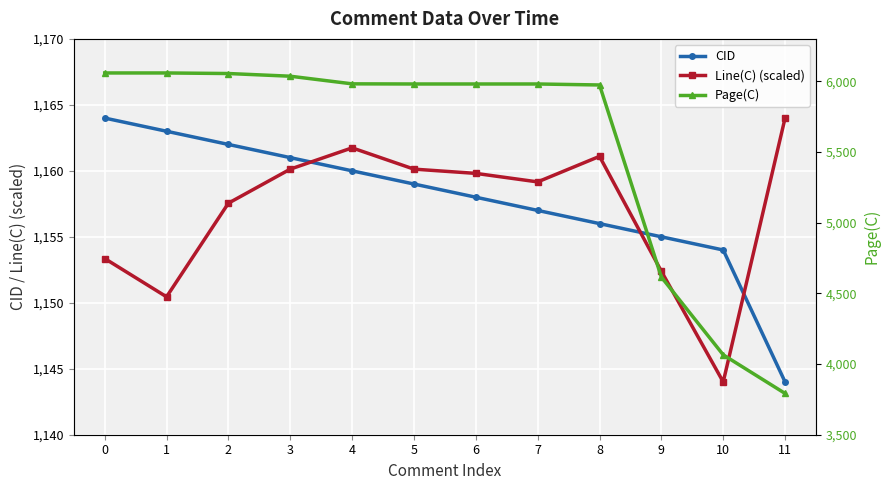

What is the greatest value displayed?

6059.0